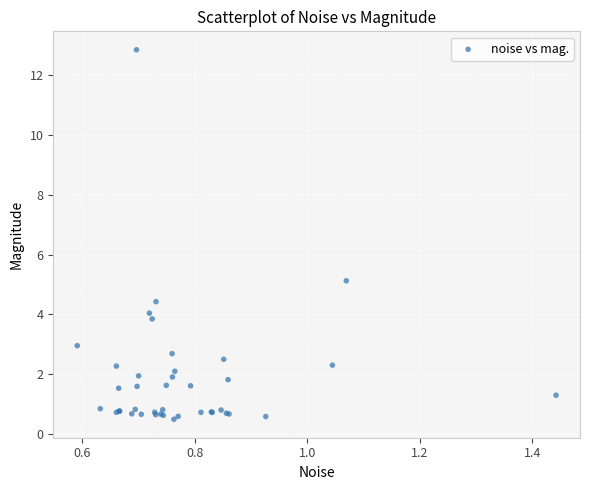

What Y value in the scatter plot is closest to 6?

5.1